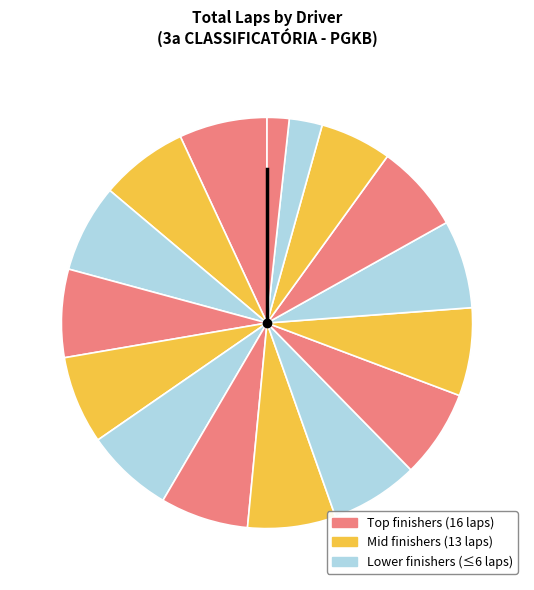

How many slices are in this pie chart?

16